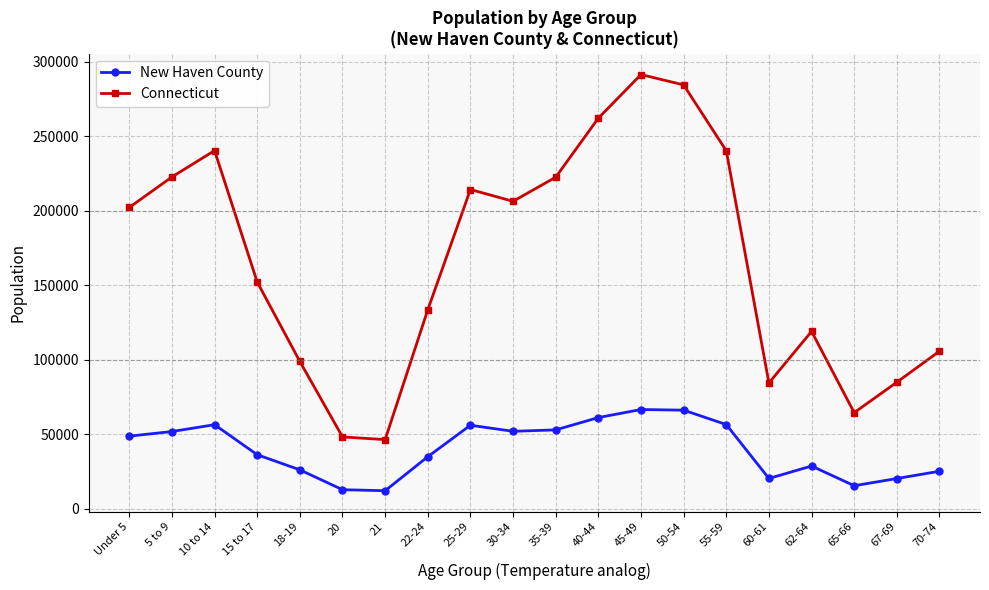

Where is Connecticut nearest to the value 168803?

15 to 17